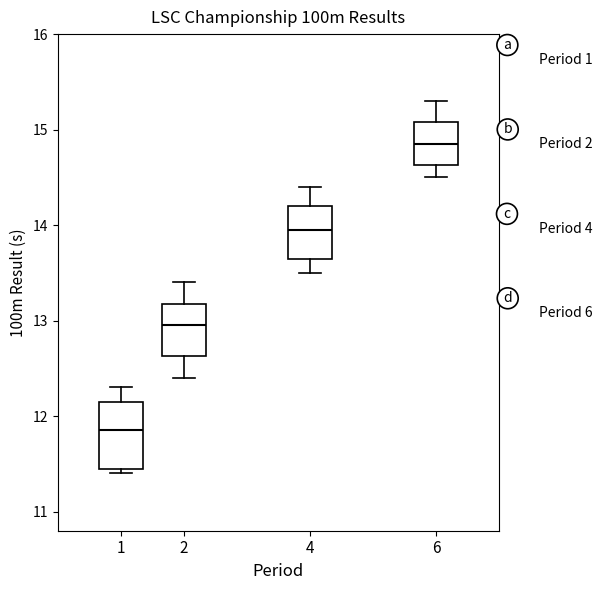

Reading left to right, transcribe this box plot: for each box, give where its median line is, the range the box spans, and where its two whiskers end, as read against the y-axis. The values are not printed on the chart, so give them approximately, as read against the axis.

1: median 11.9, box 11.5 to 12.2, whiskers 11.4 to 12.3
2: median 13.0, box 12.6 to 13.2, whiskers 12.4 to 13.4
4: median 14.0, box 13.7 to 14.2, whiskers 13.5 to 14.4
6: median 14.9, box 14.6 to 15.1, whiskers 14.5 to 15.3